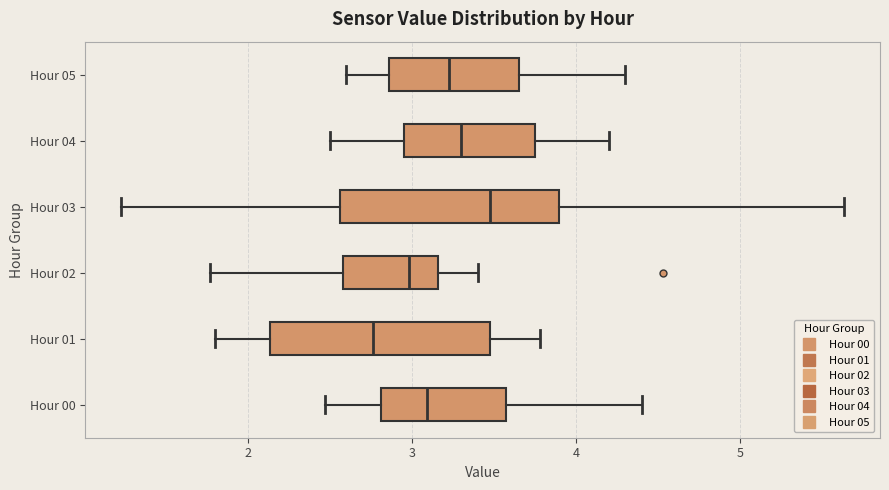

Where does the median line of the box for Hour 04 sit on the x-axis? The values are not printed on the chart, so give them approximately, as read against the axis.

3.3